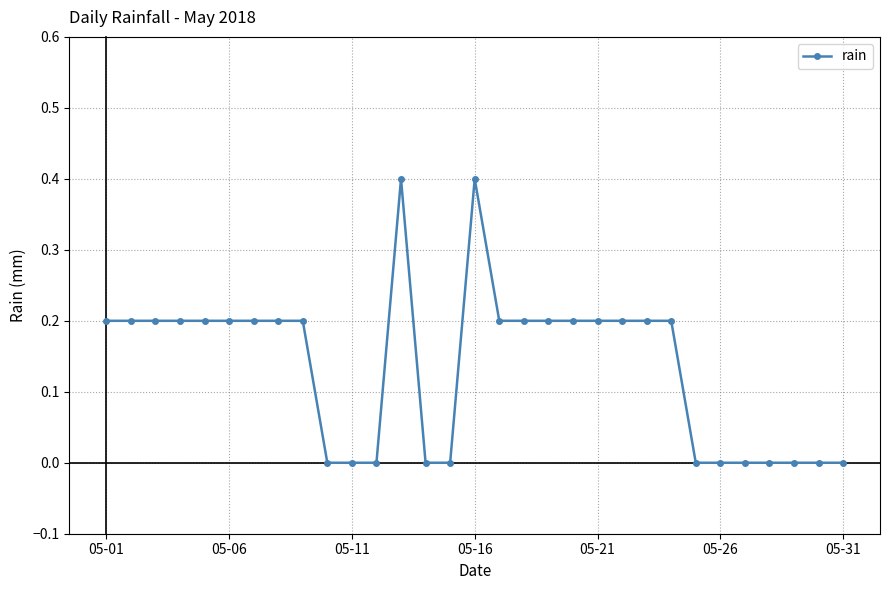

What is the difference between the maximum and minimum values?

0.4